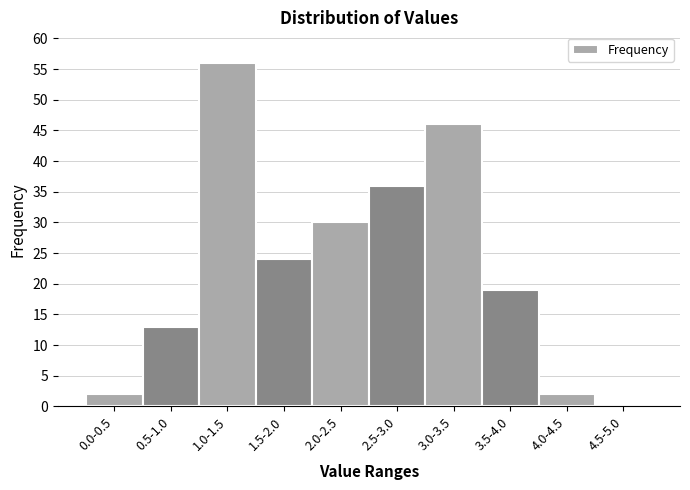

Reading right to left, transcribe all the data shown in this chart.

4.5-5.0=0	4.0-4.5=2	3.5-4.0=19	3.0-3.5=46	2.5-3.0=36	2.0-2.5=30	1.5-2.0=24	1.0-1.5=56	0.5-1.0=13	0.0-0.5=2